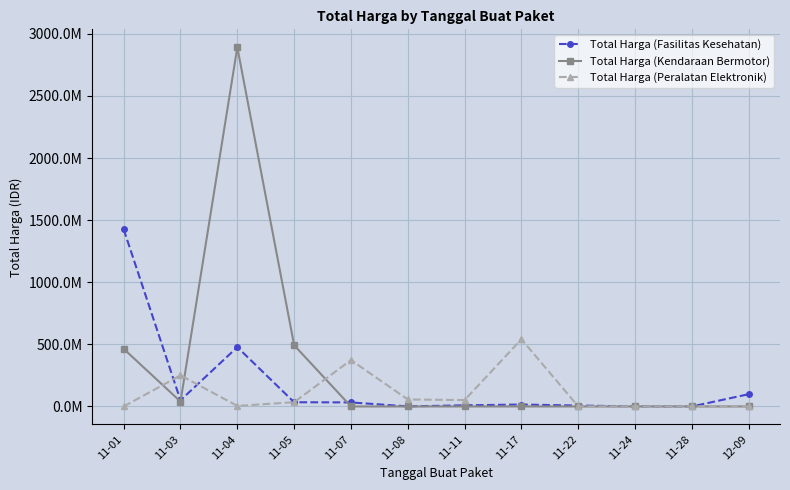

Is it true that Total Harga (Kendaraan Bermotor) equals 1712263563 at 11-24?

False